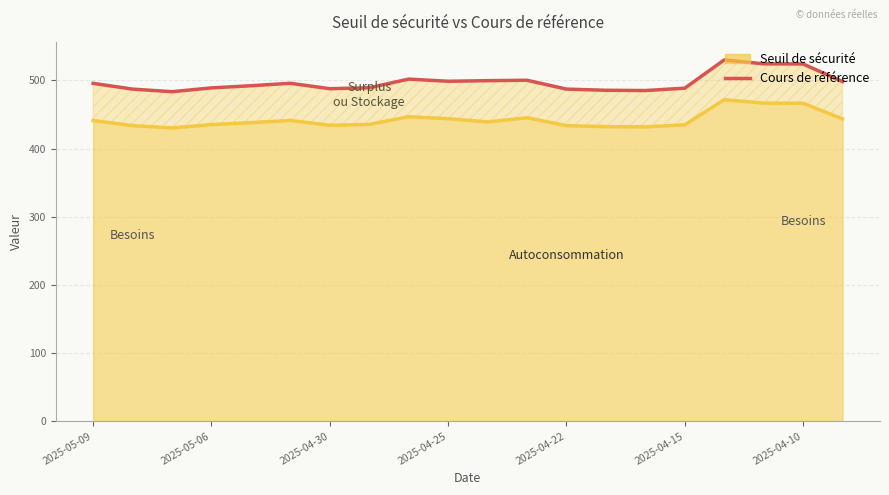

List the series in order of their overall mean, lowest first.

Seuil de sécurité (ligne), Cours de référence